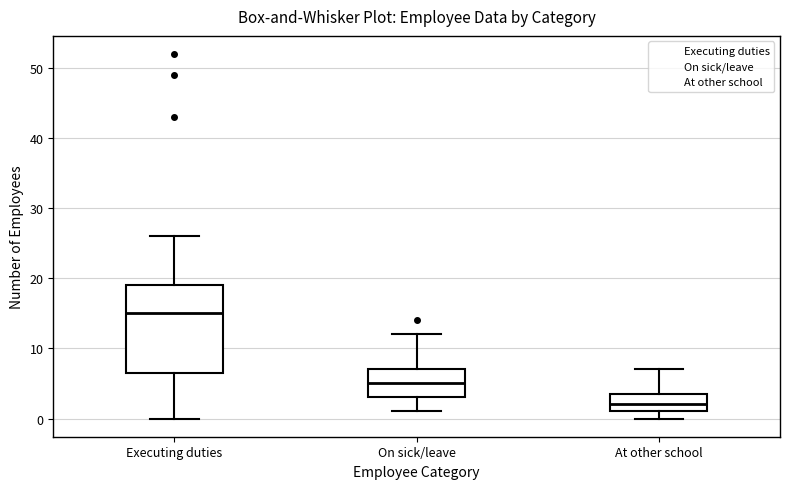

Comparing the boxes themselves (not the whiskers), which one is the tallest?

Executing duties